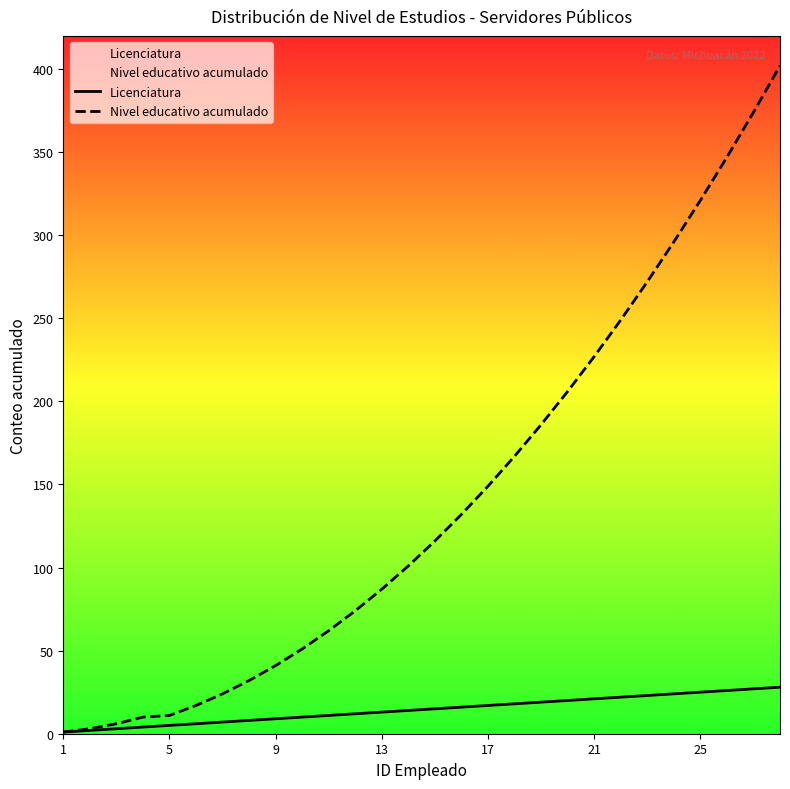

Which series has the widest spread of values?

Nivel educativo acumulado